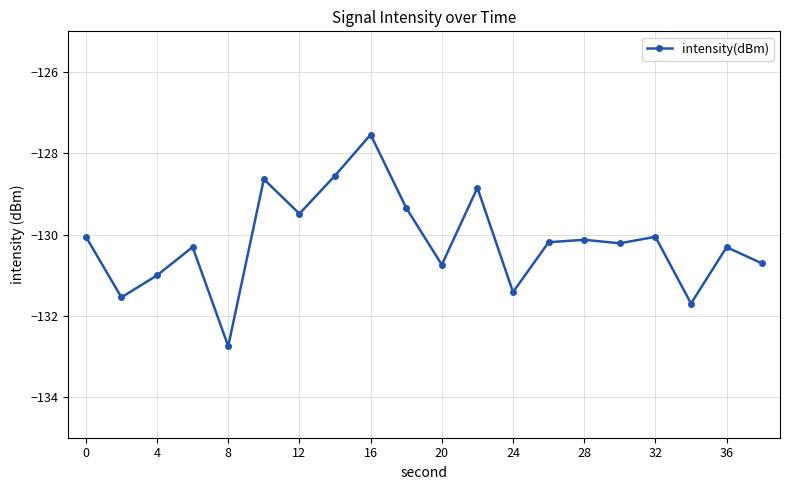

What is the smallest value displayed?

-132.7